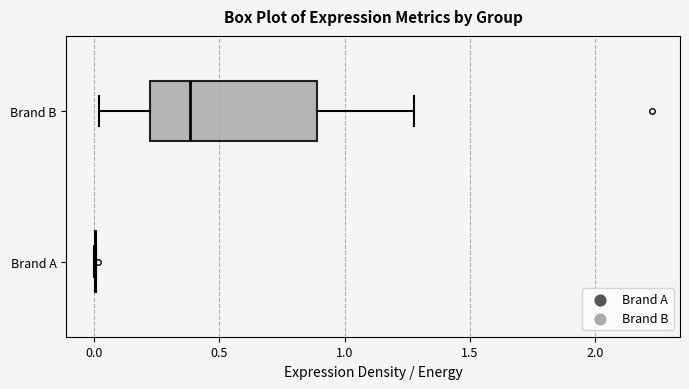

Reading bottom to top, transcribe this box plot: for each box, give where its median line is, the range the box spans, and where its two whiskers end, as read against the x-axis. The values are not printed on the chart, so give them approximately, as read against the axis.

Brand A: box collapsed to a line at 0.0, whiskers 0.0 to 0.0
Brand B: median 0.4, box 0.2 to 0.9, whiskers 0.0 to 1.3